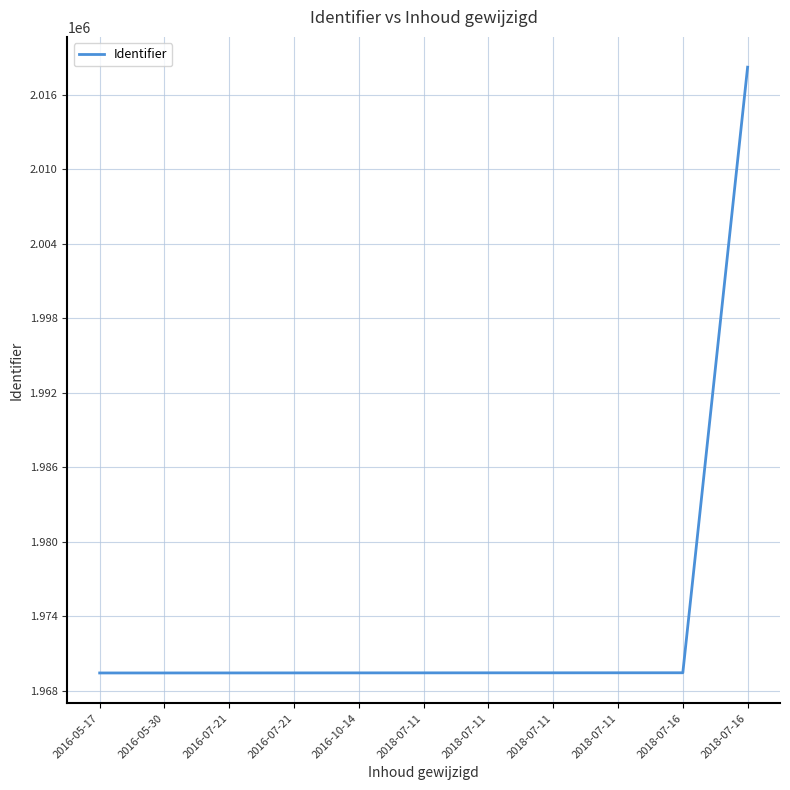

List the labels in order of value, largest first.

2018-07-16, 2018-07-16, 2018-07-11, 2018-07-11, 2018-07-11, 2018-07-11, 2016-10-14, 2016-07-21, 2016-07-21, 2016-05-30, 2016-05-17